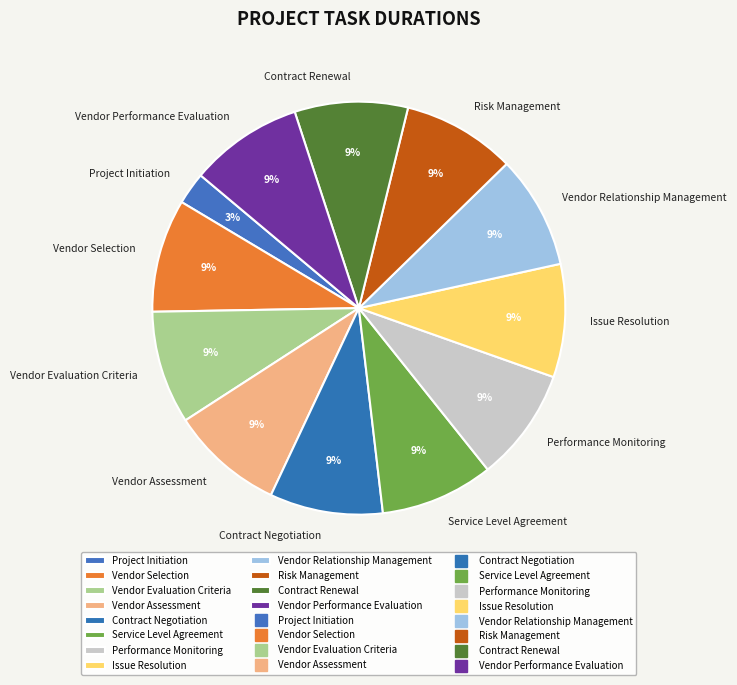

Which category has the smallest portion of the pie?

Project Initiation